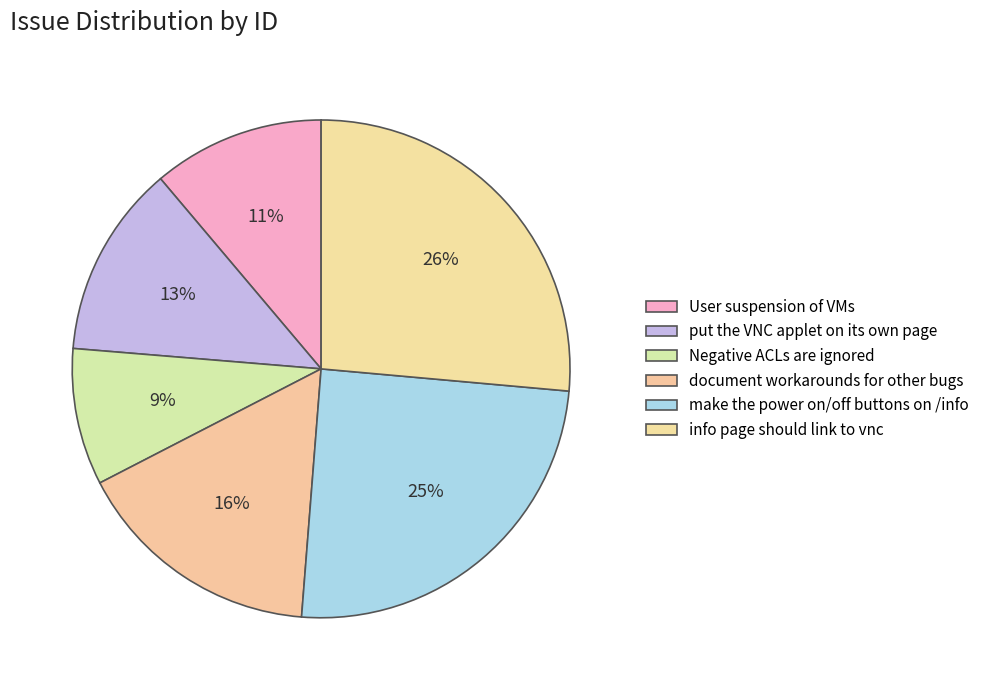

The document workarounds for other bugs slice represents 16% of the pie. True or false?

True